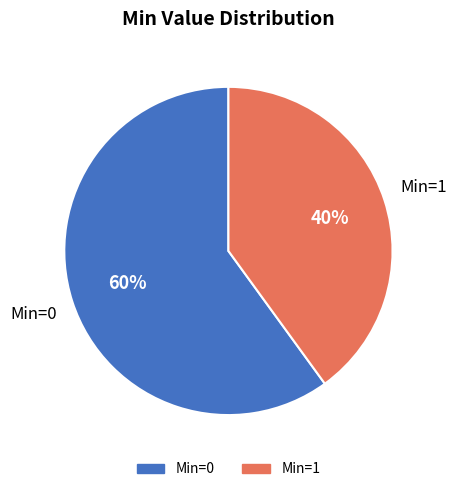

What is the ratio of the value at Min=0 to the value at Min=1?

1.5